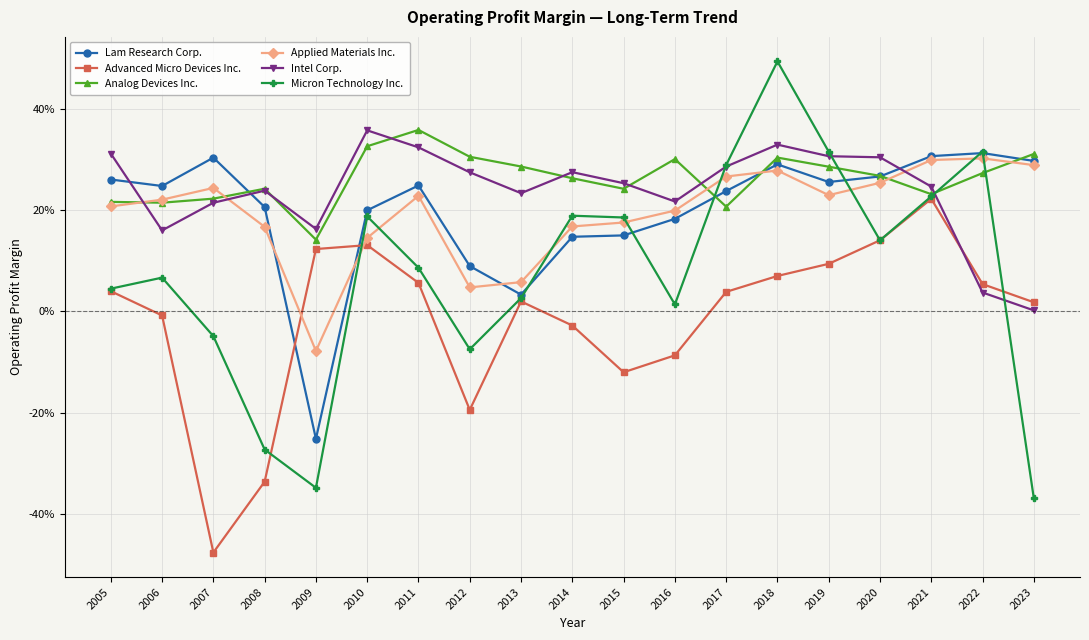

Reading right to left, transcribe all the data shown in this chart.

Lam Research Corp.: 0.3	0.3	0.3	0.3	0.3	0.3	0.2	0.2	0.1	0.1	0.0	0.1	0.2	0.2	-0.3	0.2	0.3	0.2	0.3
Advanced Micro Devices Inc.: 0.0	0.1	0.2	0.1	0.1	0.1	0.0	-0.1	-0.1	-0.0	0.0	-0.2	0.1	0.1	0.1	-0.3	-0.5	-0.0	0.0
Analog Devices Inc.: 0.3	0.3	0.2	0.3	0.3	0.3	0.2	0.3	0.2	0.3	0.3	0.3	0.4	0.3	0.1	0.2	0.2	0.2	0.2
Applied Materials Inc.: 0.3	0.3	0.3	0.3	0.2	0.3	0.3	0.2	0.2	0.2	0.1	0.0	0.2	0.1	-0.1	0.2	0.2	0.2	0.2
Intel Corp.: 0.0	0.0	0.2	0.3	0.3	0.3	0.3	0.2	0.3	0.3	0.2	0.3	0.3	0.4	0.2	0.2	0.2	0.2	0.3
Micron Technology Inc.: -0.4	0.3	0.2	0.1	0.3	0.5	0.3	0.0	0.2	0.2	0.0	-0.1	0.1	0.2	-0.3	-0.3	-0.0	0.1	0.0